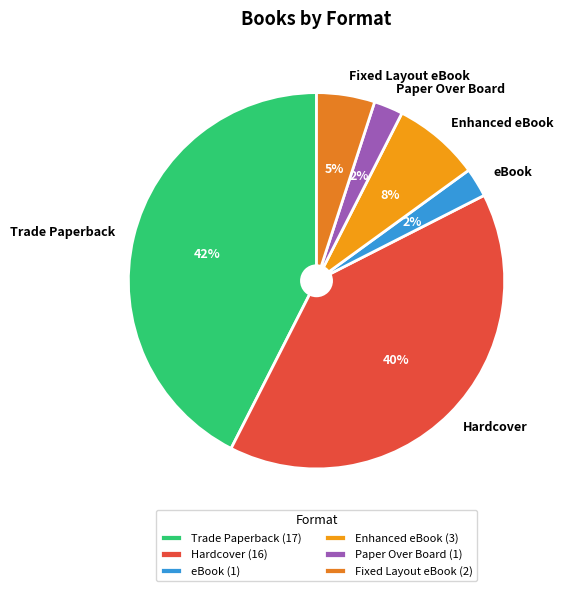

Between Fixed Layout eBook and Enhanced eBook, which is larger?

Enhanced eBook